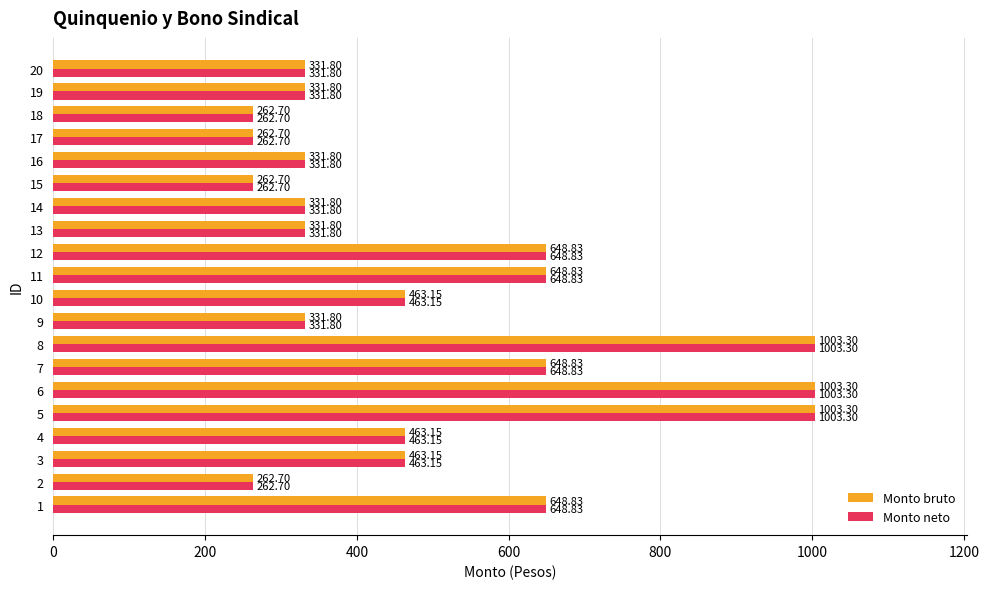

What is the approximate value of Monto neto at 14?

331.8